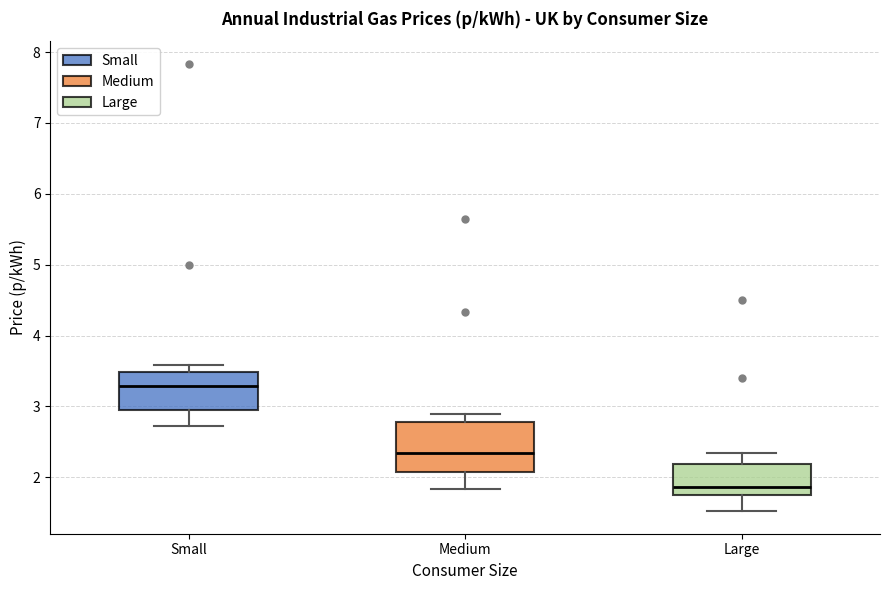

Reading left to right, transcribe this box plot: for each box, give where its median line is, the range the box spans, and where its two whiskers end, as read against the y-axis. The values are not printed on the chart, so give them approximately, as read against the axis.

Small: median 3.3, box 2.9 to 3.5, whiskers 2.7 to 3.6
Medium: median 2.3, box 2.1 to 2.8, whiskers 1.8 to 2.9
Large: median 1.9, box 1.8 to 2.2, whiskers 1.5 to 2.4